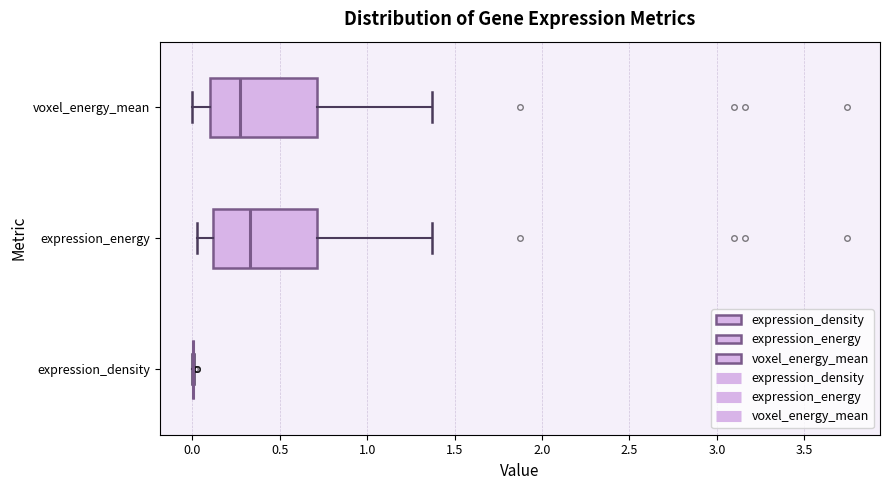

Reading bottom to top, read every box against the x-axis: the position of its median line, the range the box covers, and the ends of its whiskers. The values are not printed on the chart, so give them approximately, as read against the axis.

expression_density: box collapsed to a line at 0.00, whiskers 0.00 to 0.00
expression_energy: median 0.35, box 0.10 to 0.70, whiskers 0.00 to 1.35
voxel_energy_mean: median 0.25, box 0.10 to 0.70, whiskers 0.00 to 1.35